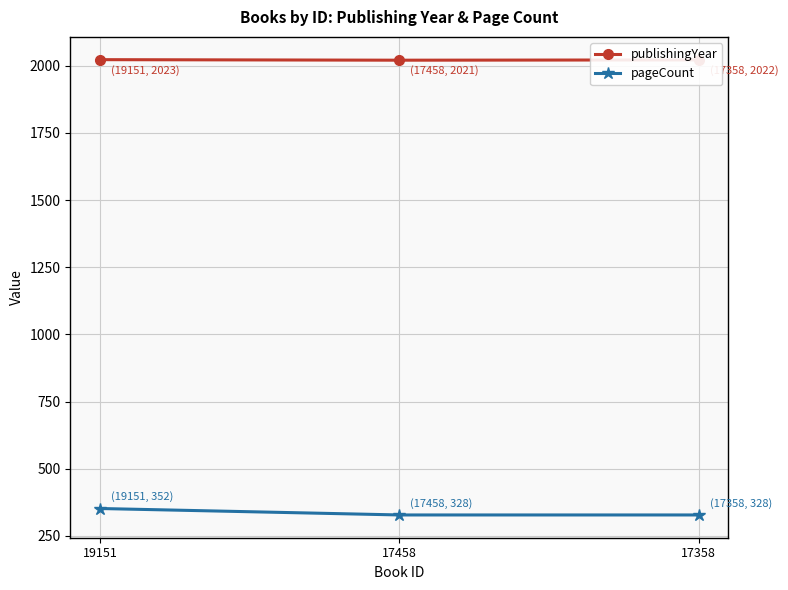

True or false: pageCount has a value of 328 at 17358.

True